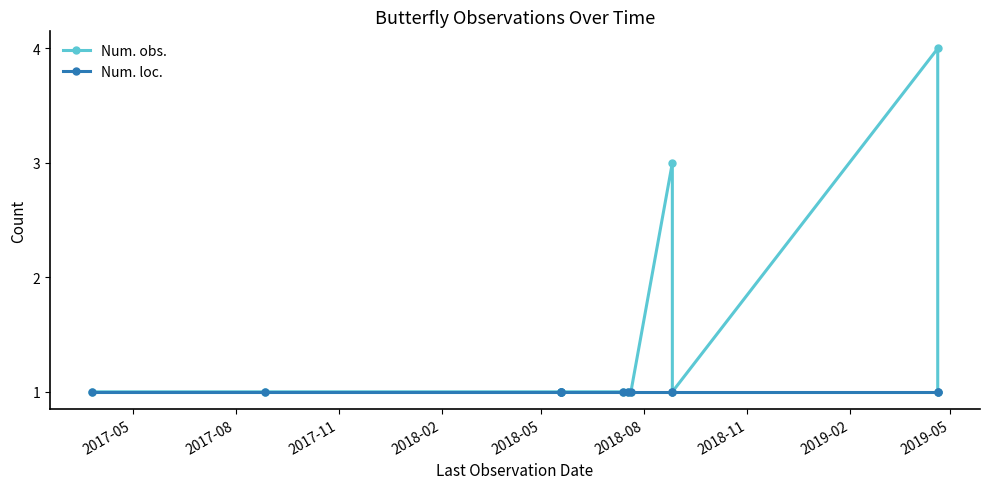

What is the sum of all Num. obs. values?

17